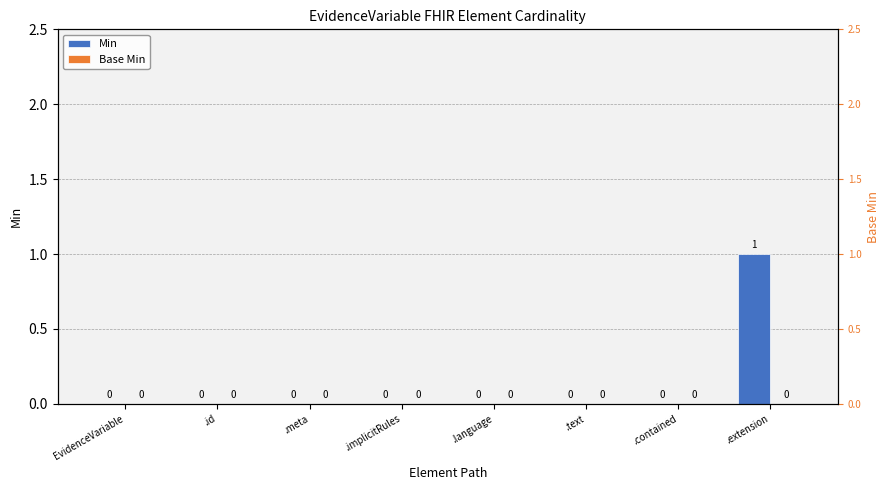

What is the label of the 4th bar from the right?

.language